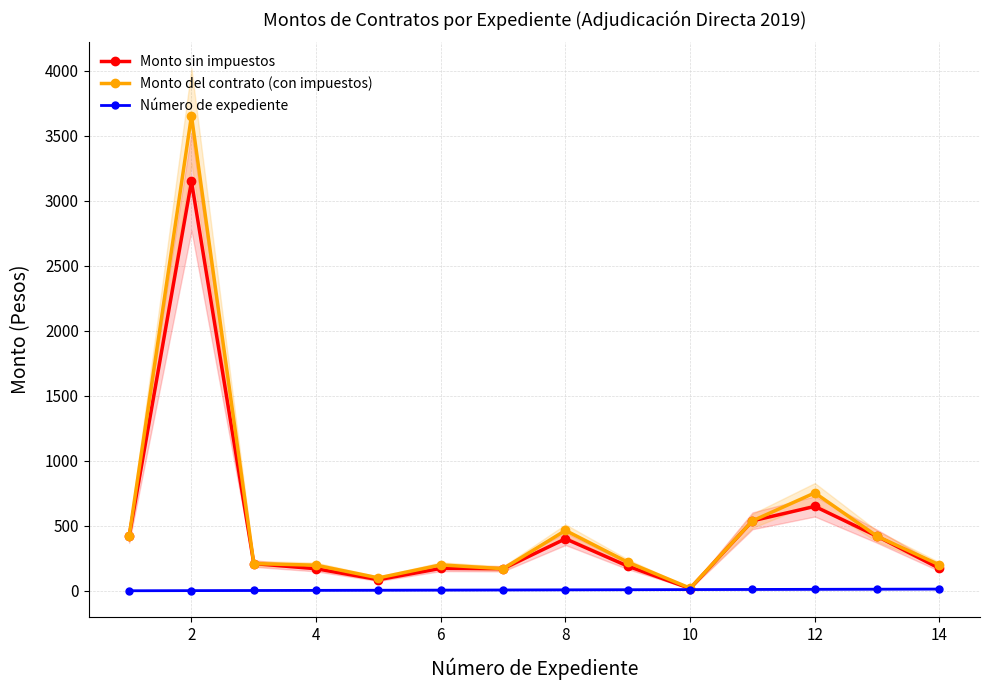

How many values in the Número de expediente series are below 8?

7